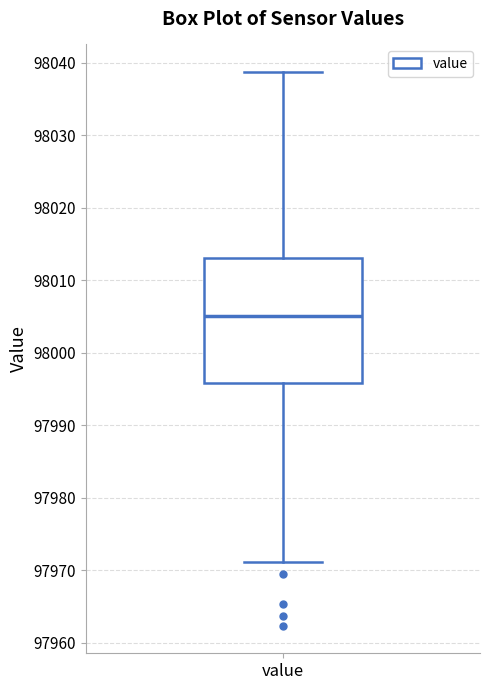

Read this box plot against the y-axis: the position of the median line, the range covered by the box, and the ends of both whiskers. The values are not printed on the chart, so give them approximately, as read against the axis.

median 98005, box 97996 to 98013, whiskers 97971 to 98039